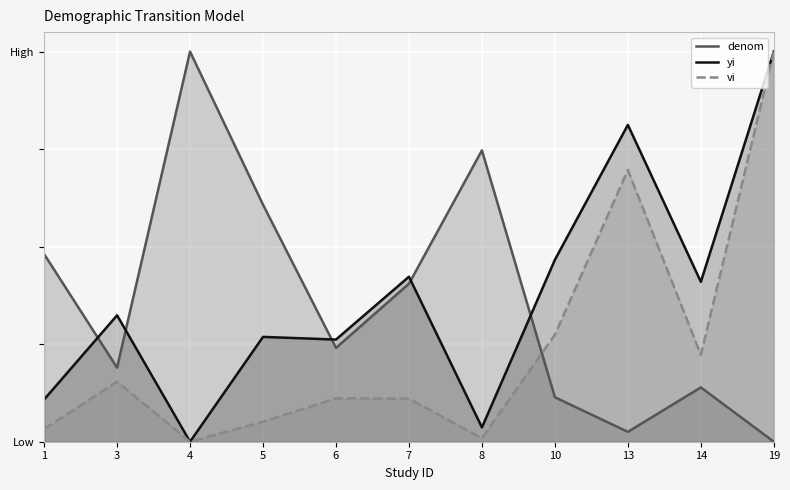

Which category has the highest value in the denom series?

4